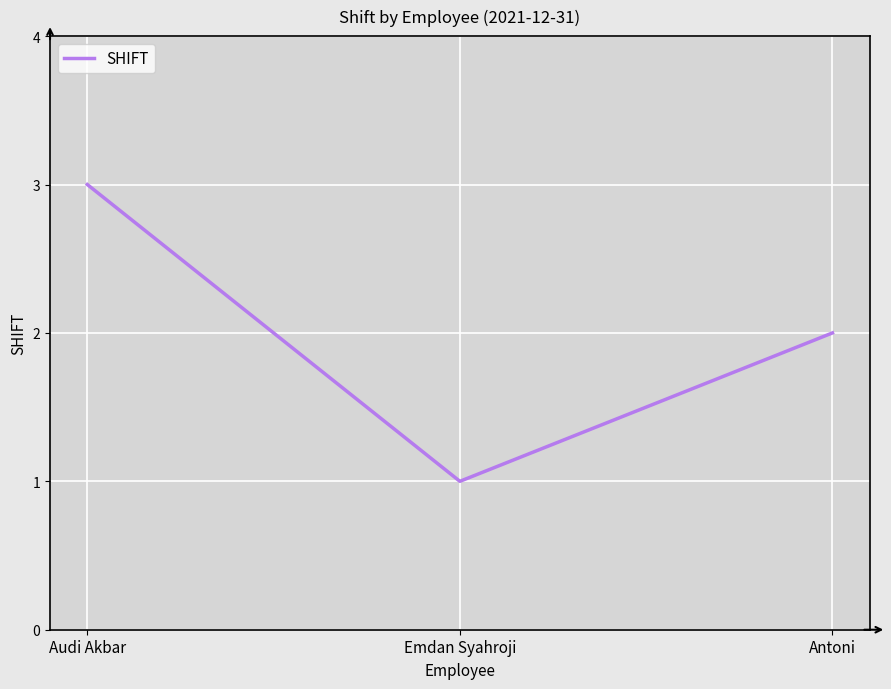

How many distinct data groups are displayed?

1